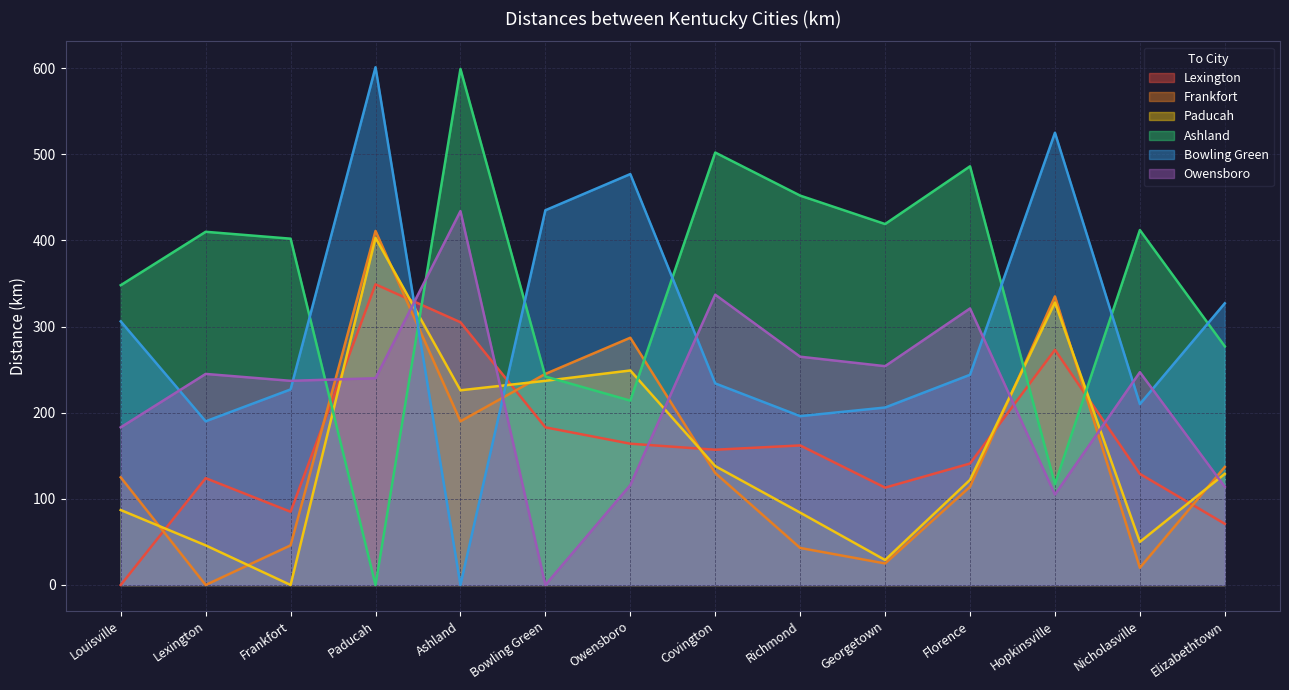

Where is the first local maximum for Paducah?

Paducah